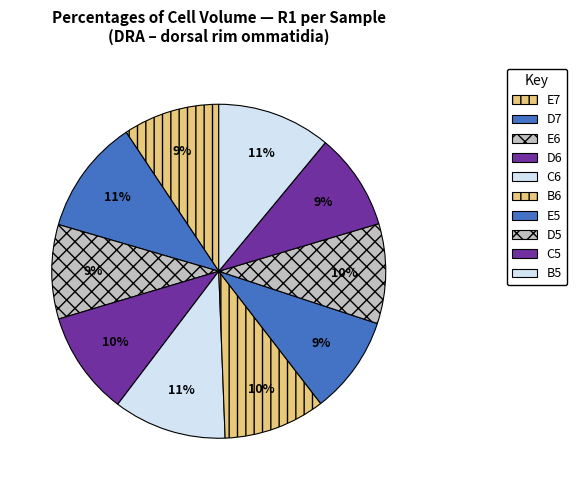

Count the number of slices in the pie.

10